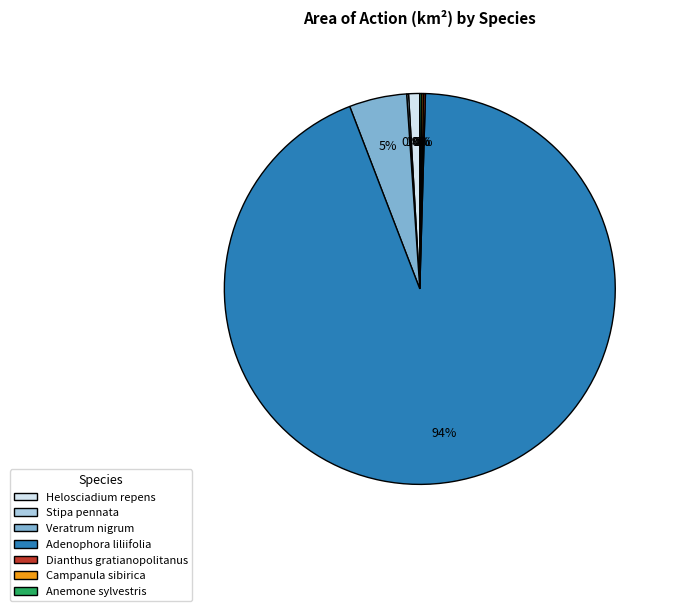

To the nearest percent, what is the average slice percentage?

14%